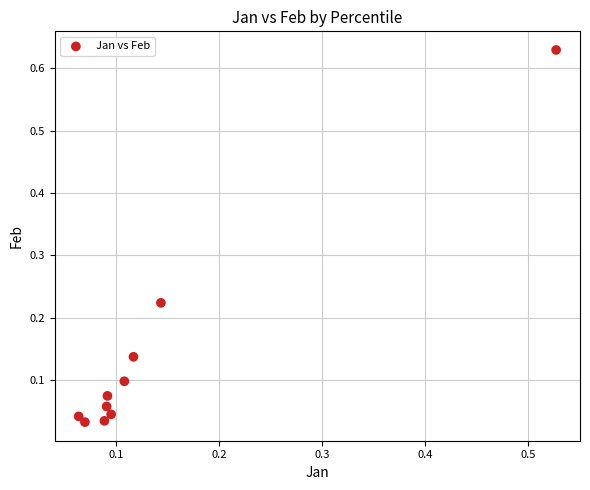

What is the range of X values (max minus min)?

0.5